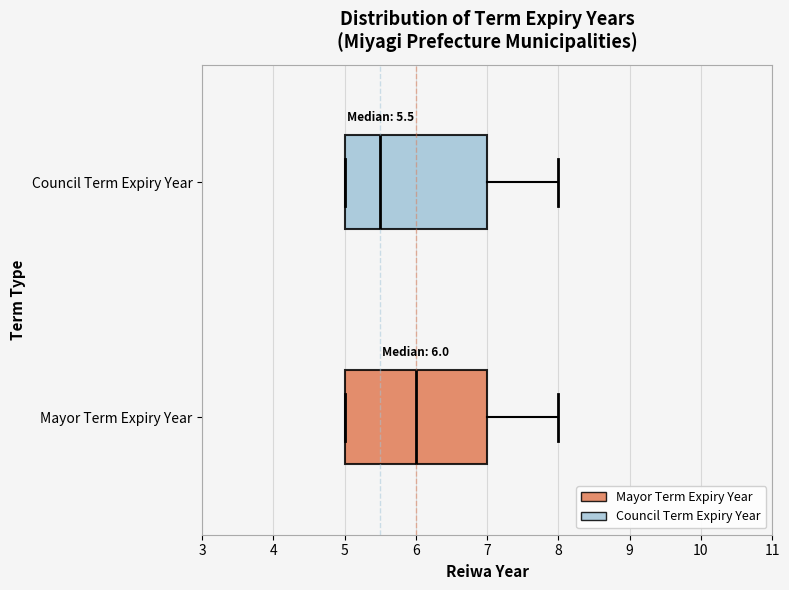

Which box's median line is the furthest to the left?

Council Term Expiry Year